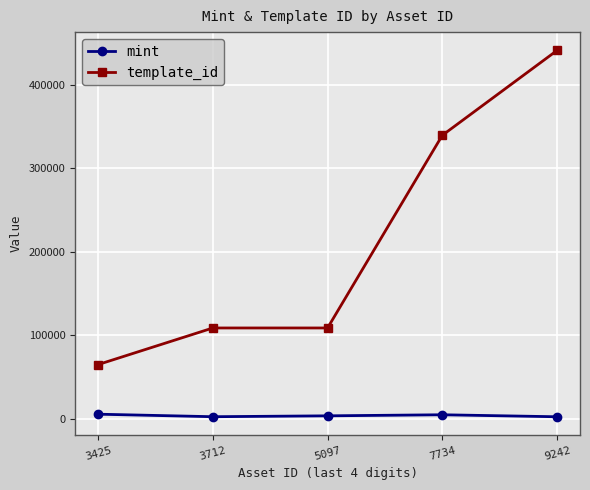

At which label does mint first exceed 3253?

3425